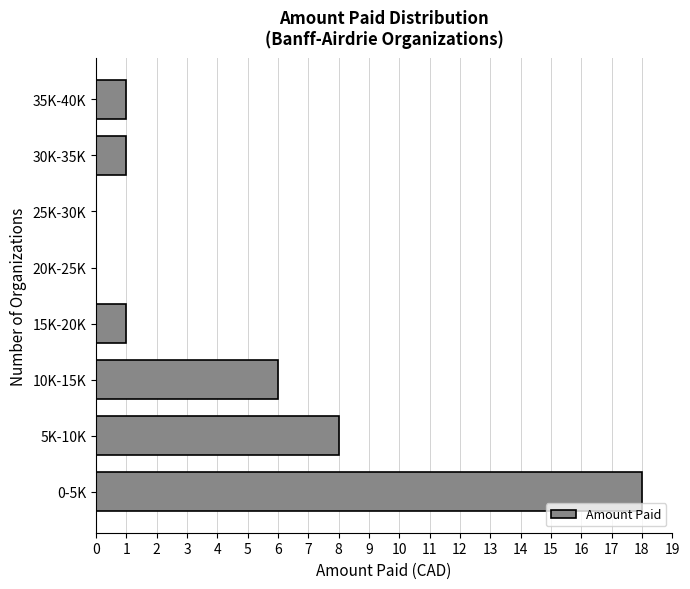

Reading bottom to top, extract all data points from this chart.

0-5K=18	5K-10K=8	10K-15K=6	15K-20K=1	20K-25K=0	25K-30K=0	30K-35K=1	35K-40K=1